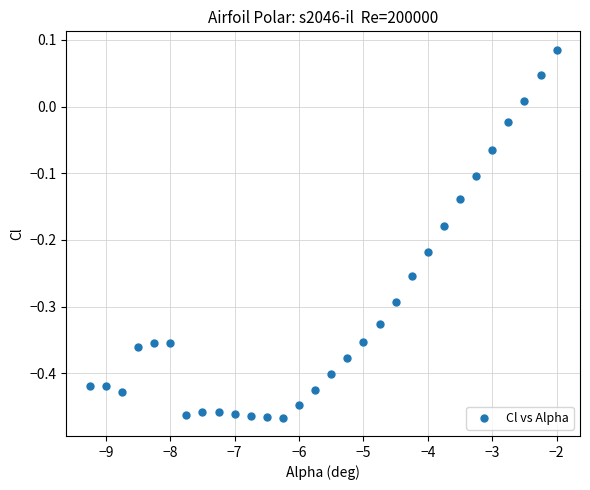

What is the range of Y values (max minus min)?

0.6